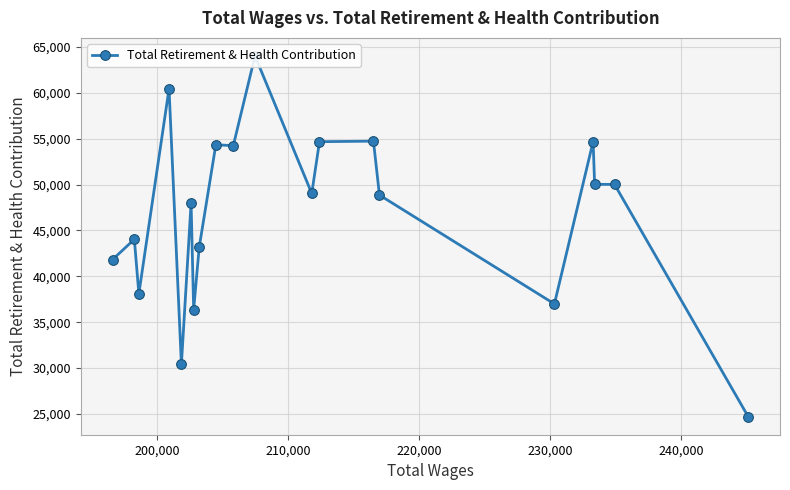

What is the sum of all values?

938662